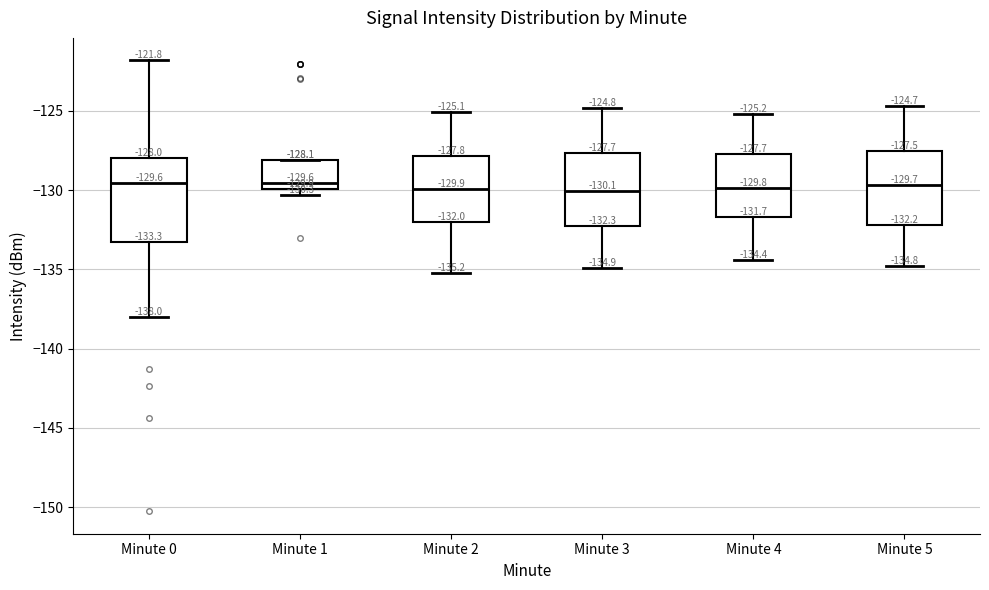

Comparing the boxes themselves (not the whiskers), which one is the tallest?

Minute 0